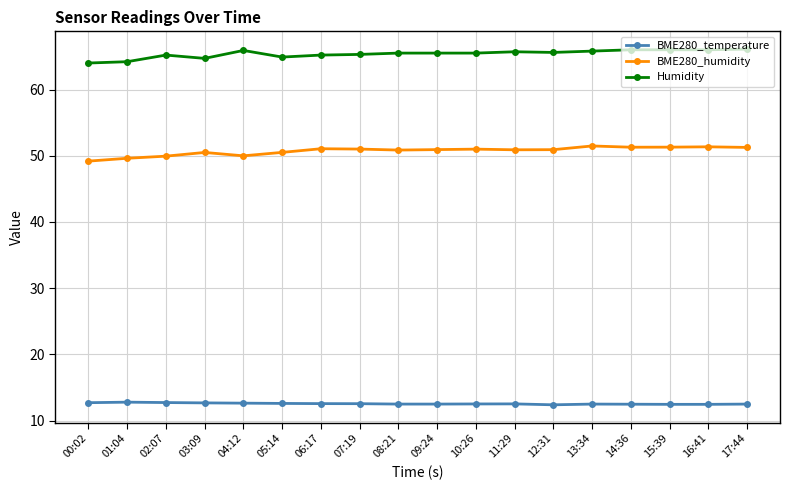

True or false: BME280_temperature has more than 0 interior local peaks.

True